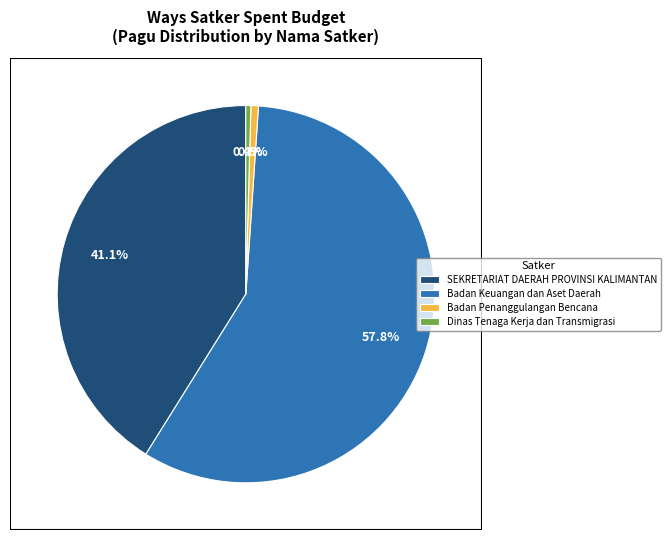

Between SEKRETARIAT DAERAH PROVINSI KALIMANTAN and Dinas Tenaga Kerja dan Transmigrasi, which is larger?

SEKRETARIAT DAERAH PROVINSI KALIMANTAN